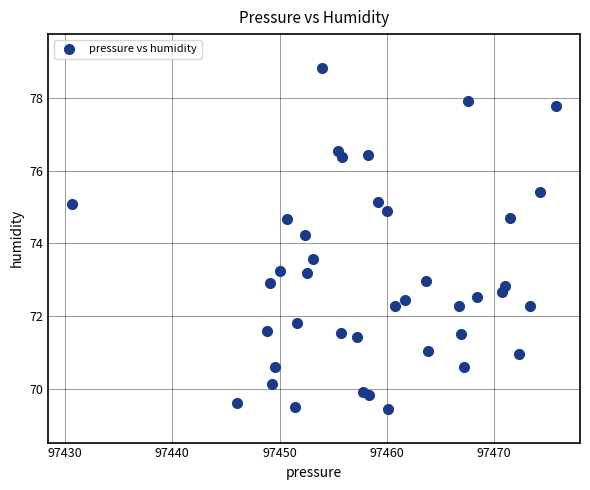

What Y value in the scatter plot is closest to 74?

74.2